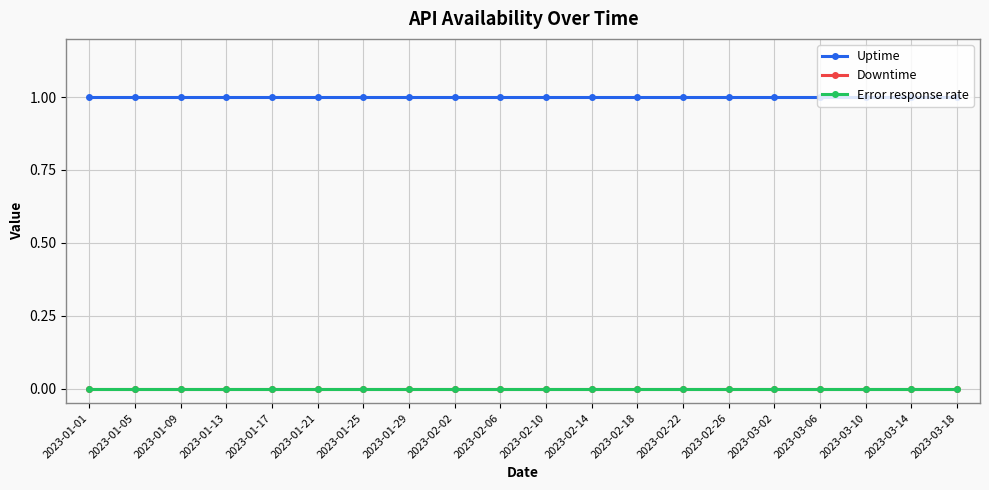

Does the chart have visible grid lines?

Yes